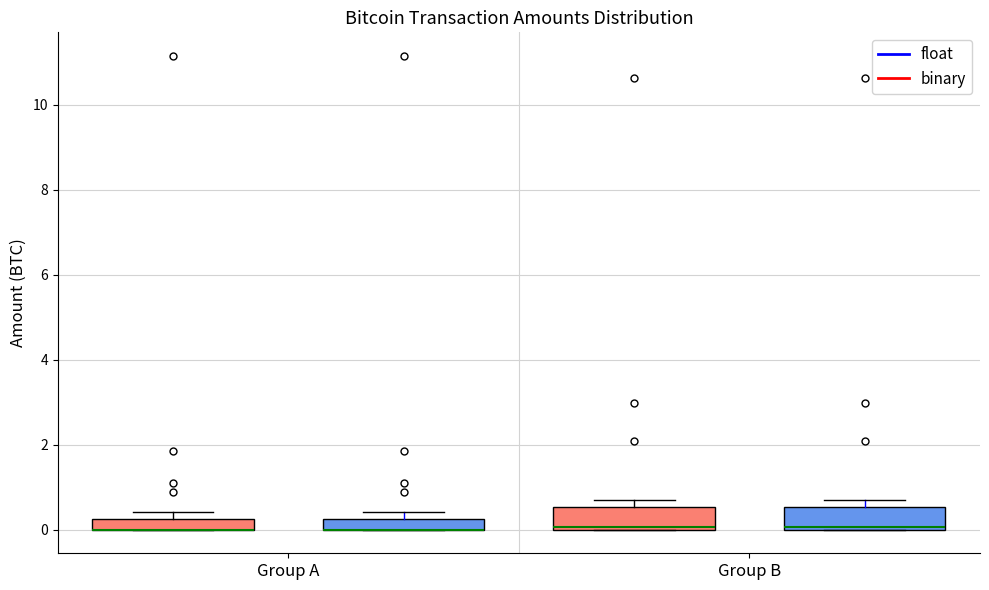

Where is the upper edge of the box for Group B (binary) on the y-axis? The values are not printed on the chart, so give them approximately, as read against the axis.

0.6